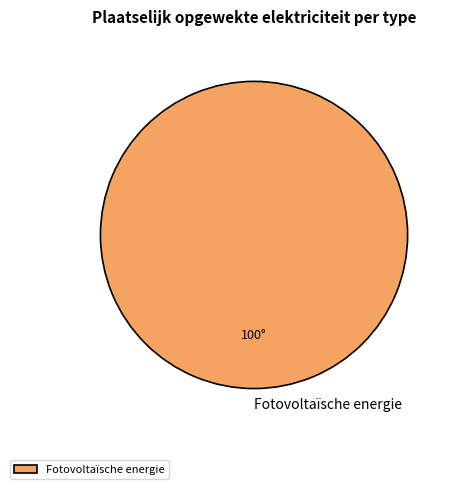

Which slice represents more than half of the pie?

Fotovoltaïsche energie